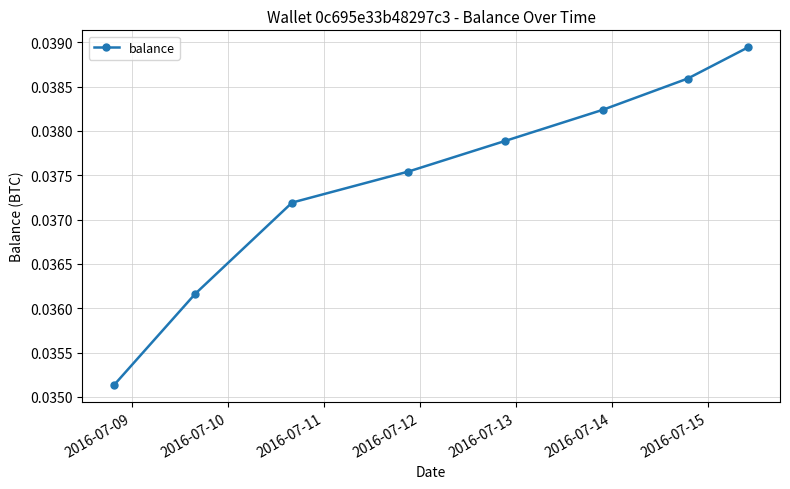

True or false: the data has more than 0 interior local peaks.

False